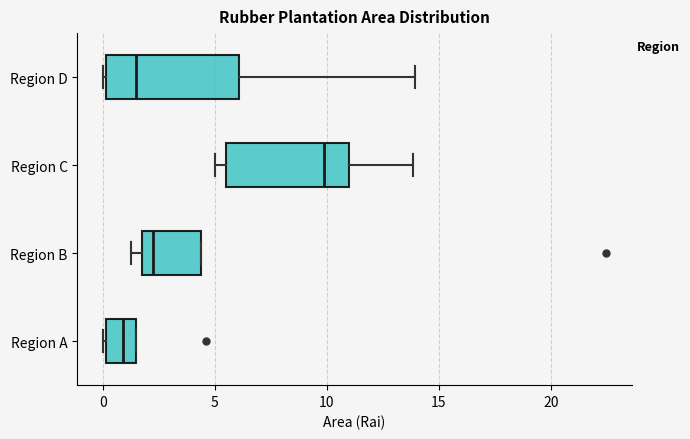

Where does the right whisker of the box for Region C end on the x-axis? The values are not printed on the chart, so give them approximately, as read against the axis.

14.0